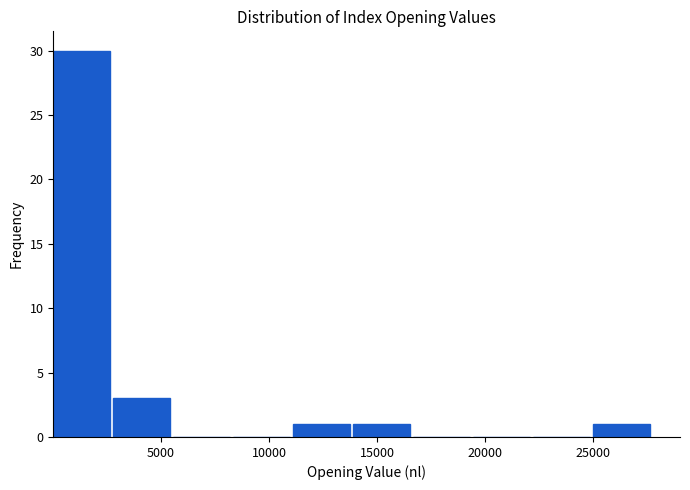

Over which range of the x-axis is the bar tallest?

0 to 3000